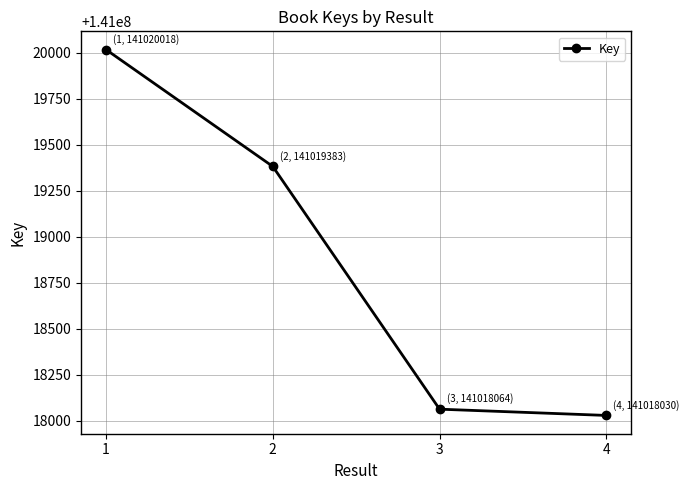

What is the minimum value shown in the chart?

141018030